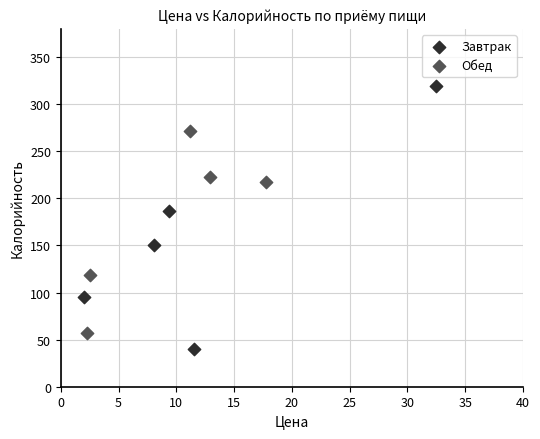

Which series has the widest spread of Y values?

Завтрак